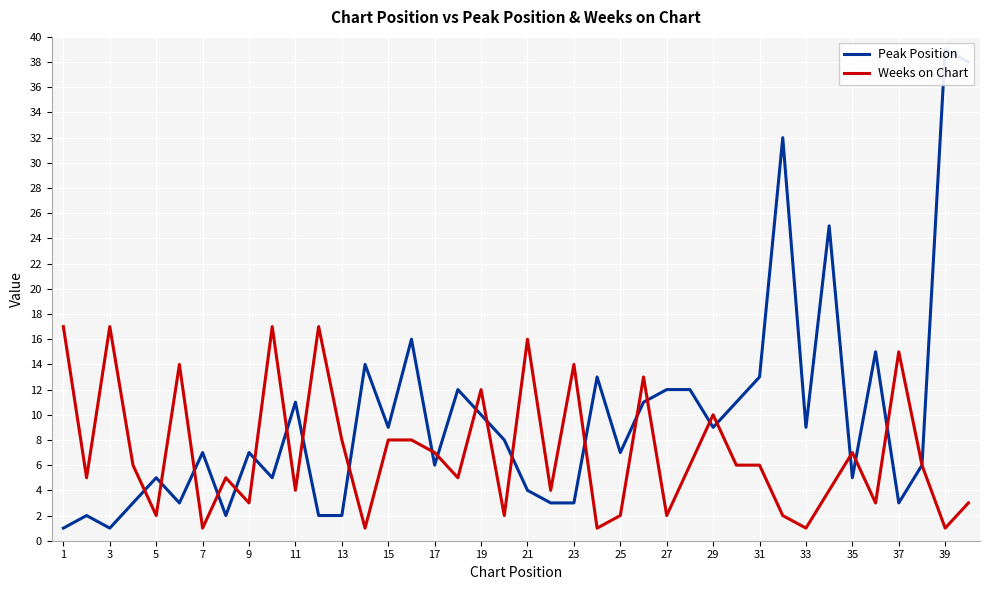

Which series has the largest range (max minus min)?

Peak Position